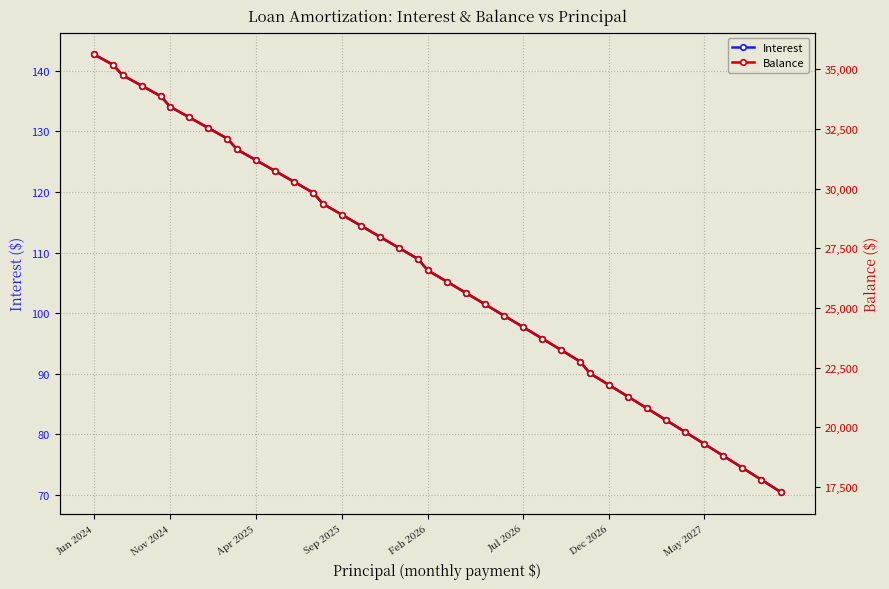

True or false: Interest has a value of 65.4 at Sep 2025.

False